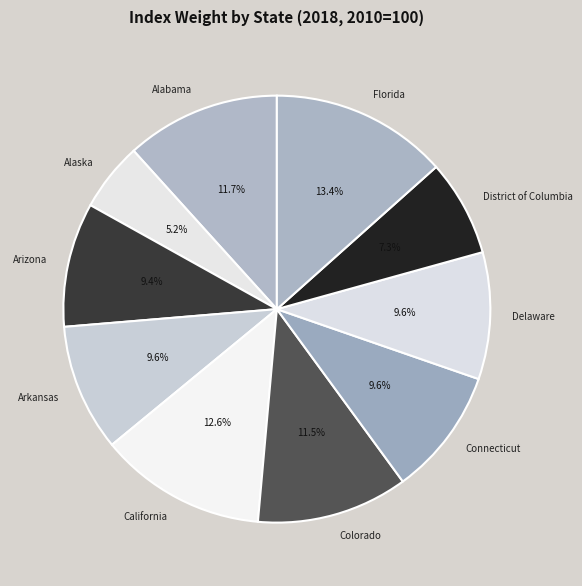

What is the smallest slice in the pie chart?

Alaska